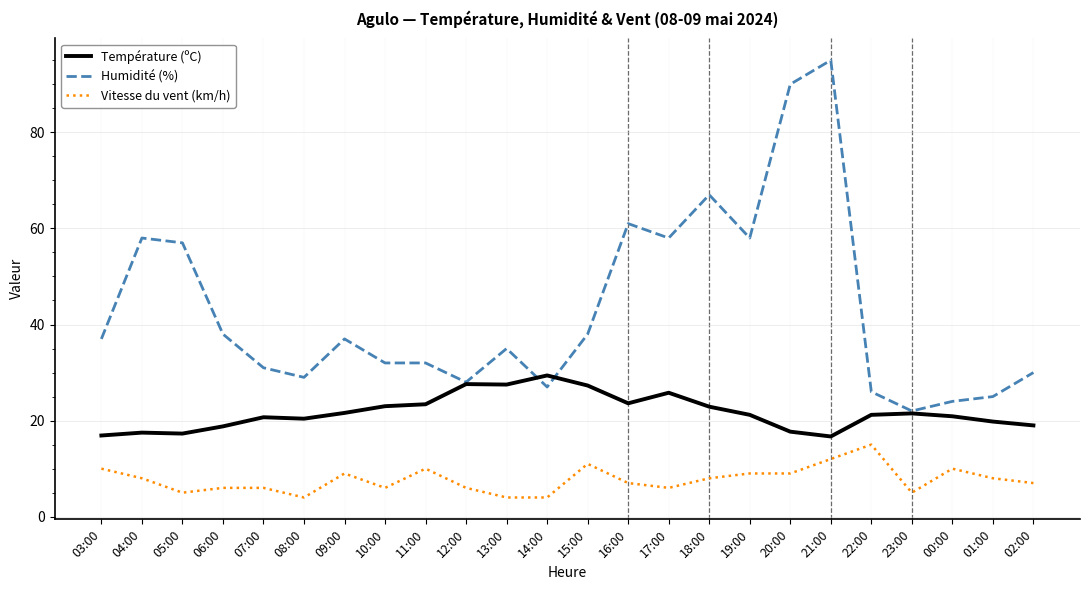

What is the minimum value shown in the chart?

4.0